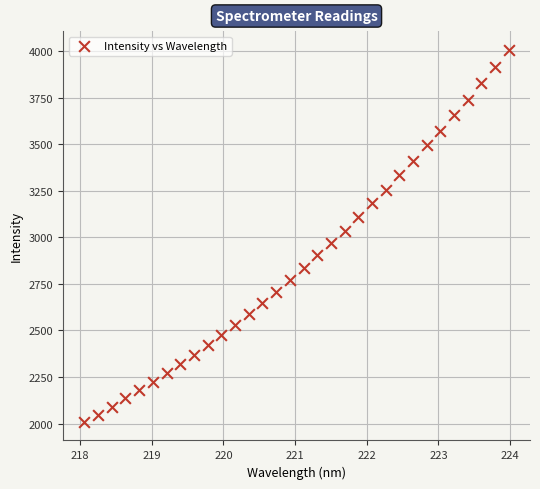

What is the range of X values (max minus min)?

5.9